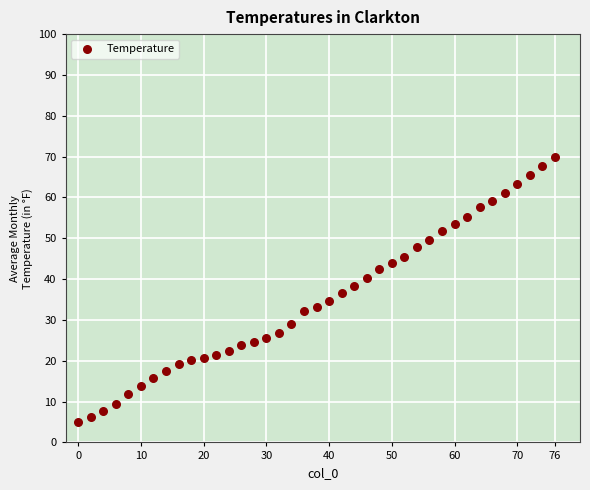

What is the range of X values (max minus min)?

76.0